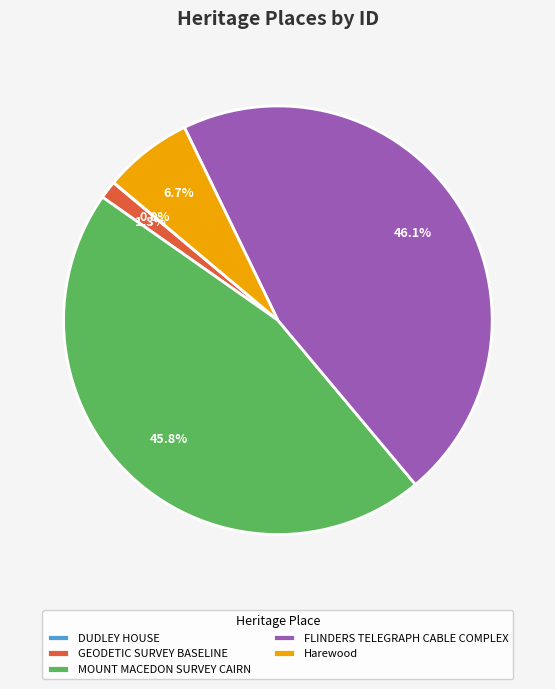

Does Harewood represent more than half of the total?

No